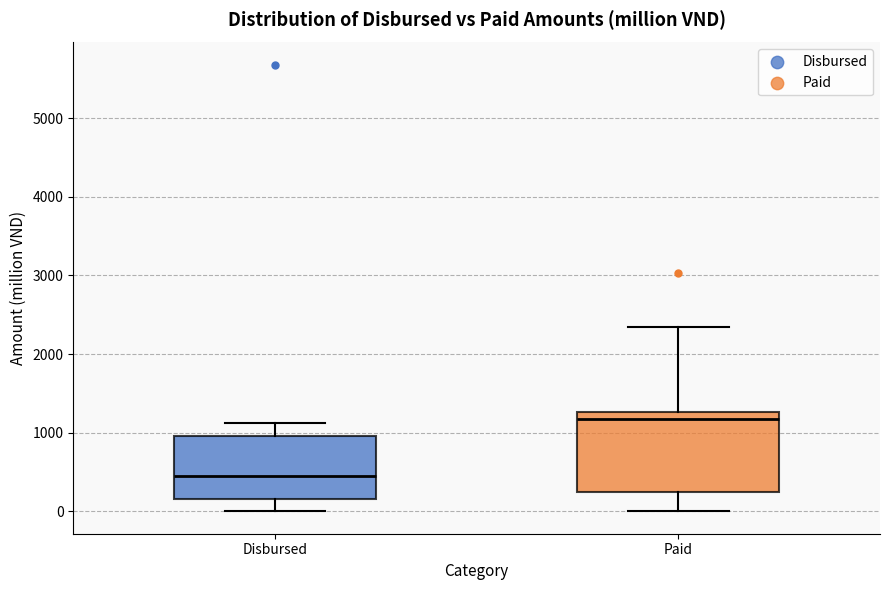

Which box's median line is the highest?

Paid